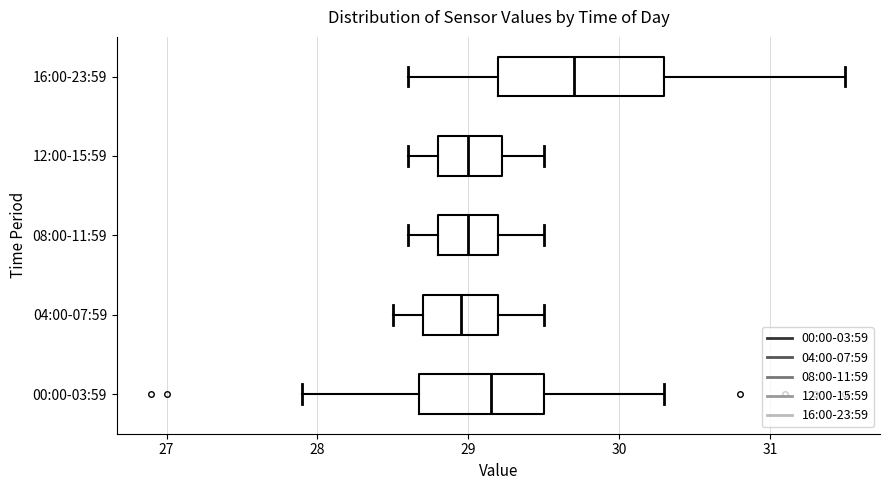

Which box's median line is the furthest to the right?

16:00-23:59